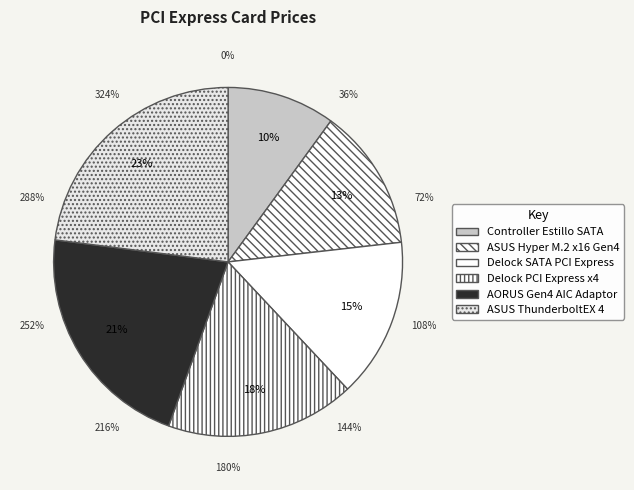

How many segments does this pie chart have?

6